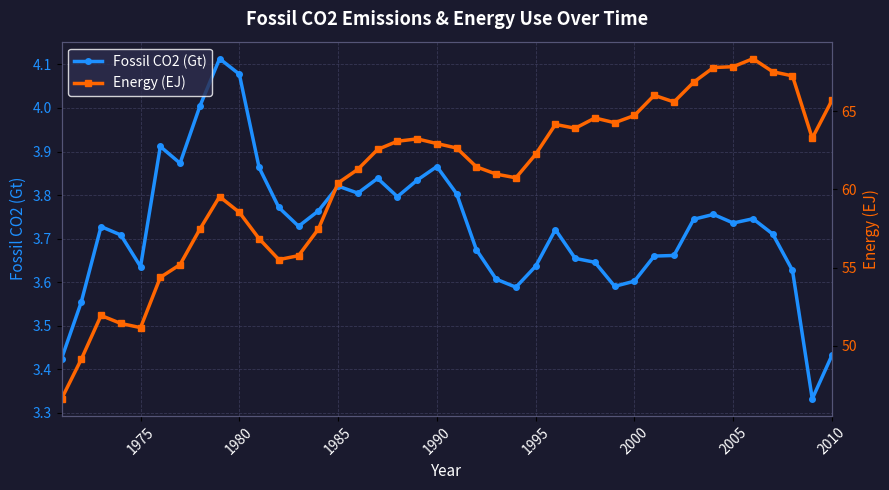

In Fossil CO2 (Gt), how many points are higher than both neighbors (excluding endpoints)?

9